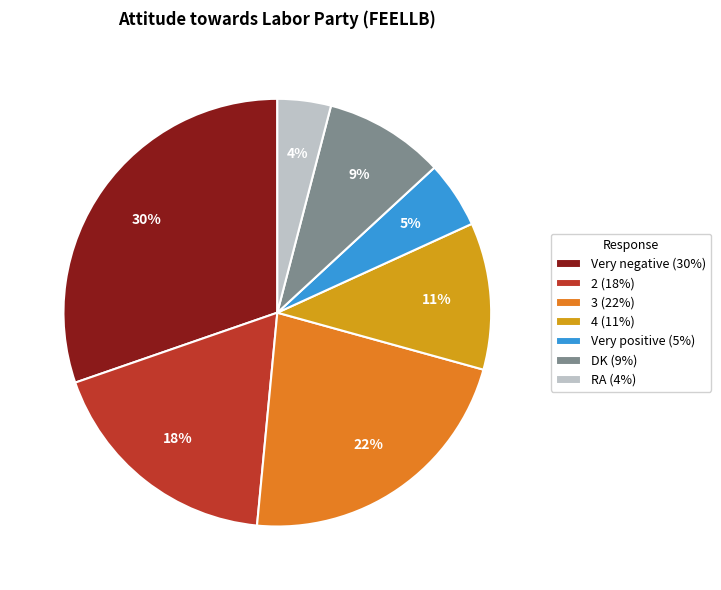

Is it true that Very negative is 30% of the pie?

True